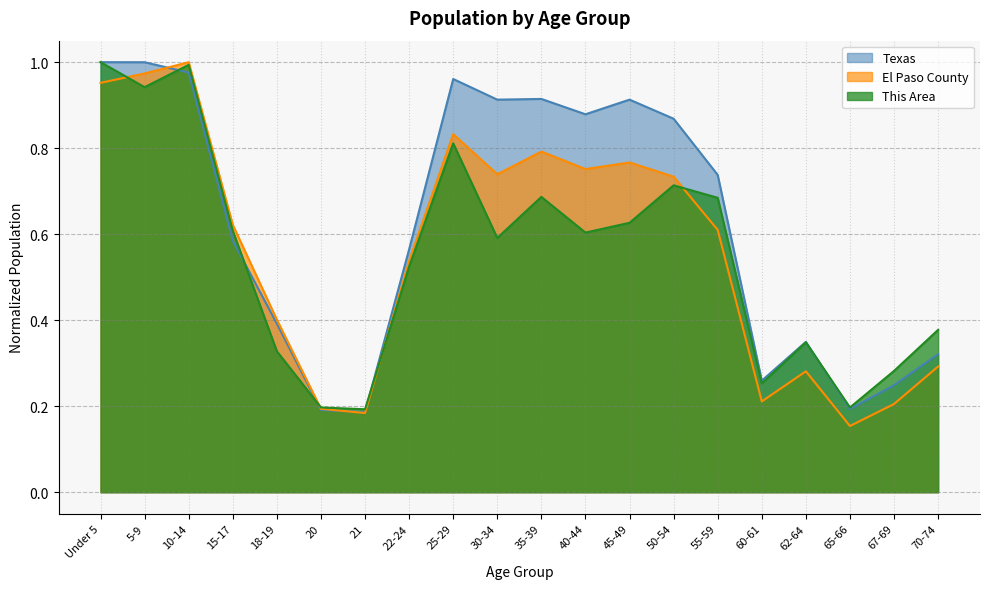

Reading left to right, transcribe all the data shown in this chart.

This Area: Under 5=1.0	5-9=0.9	10-14=1.0	15-17=0.6	18-19=0.3	20=0.2	21=0.2	22-24=0.5	25-29=0.8	30-34=0.6	35-39=0.7	40-44=0.6	45-49=0.6	50-54=0.7	55-59=0.7	60-61=0.3	62-64=0.3	65-66=0.2	67-69=0.3	70-74=0.4
El Paso County: Under 5=1.0	5-9=1.0	10-14=1.0	15-17=0.6	18-19=0.4	20=0.2	21=0.2	22-24=0.5	25-29=0.8	30-34=0.7	35-39=0.8	40-44=0.8	45-49=0.8	50-54=0.7	55-59=0.6	60-61=0.2	62-64=0.3	65-66=0.2	67-69=0.2	70-74=0.3
Texas: Under 5=1.0	5-9=1.0	10-14=1.0	15-17=0.6	18-19=0.4	20=0.2	21=0.2	22-24=0.6	25-29=1.0	30-34=0.9	35-39=0.9	40-44=0.9	45-49=0.9	50-54=0.9	55-59=0.7	60-61=0.3	62-64=0.3	65-66=0.2	67-69=0.2	70-74=0.3